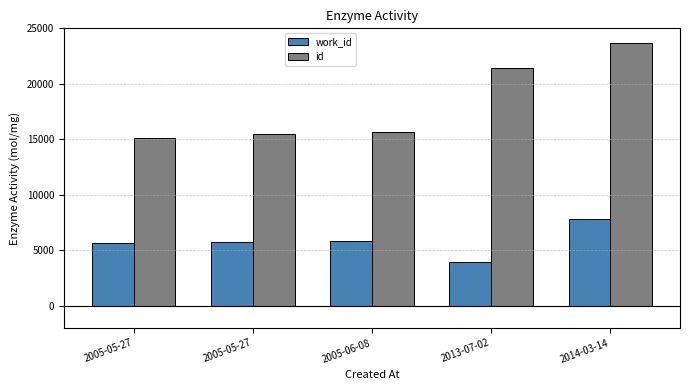

Does the chart contain stacked bars?

No